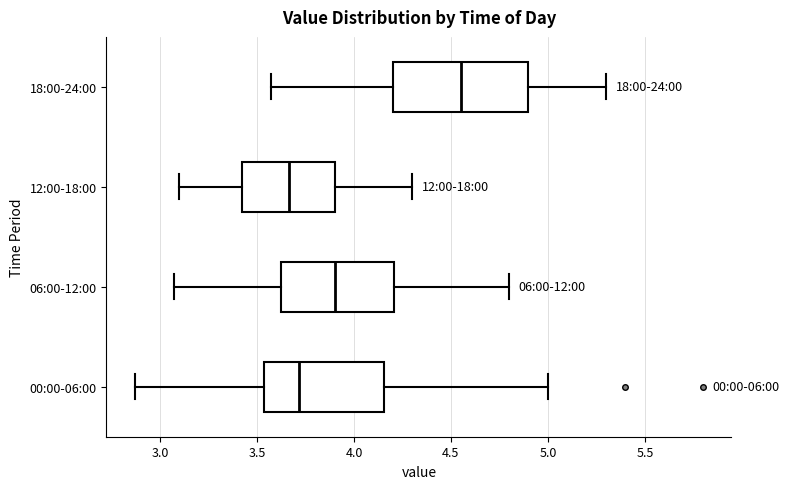

Reading bottom to top, read every box against the x-axis: the position of its median line, the range the box covers, and the ends of its whiskers. The values are not printed on the chart, so give them approximately, as read against the axis.

00:00-06:00: median 3.70, box 3.55 to 4.15, whiskers 2.85 to 5.00
06:00-12:00: median 3.90, box 3.60 to 4.20, whiskers 3.05 to 4.80
12:00-18:00: median 3.65, box 3.40 to 3.90, whiskers 3.10 to 4.30
18:00-24:00: median 4.55, box 4.20 to 4.90, whiskers 3.55 to 5.30